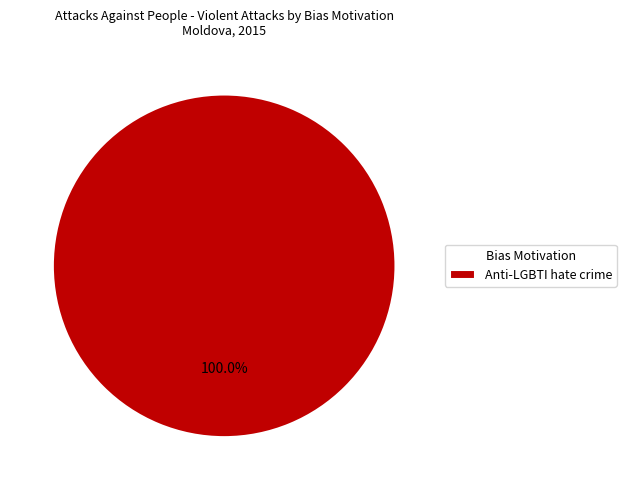

The Anti-LGBTI hate crime slice represents 100% of the pie. True or false?

True